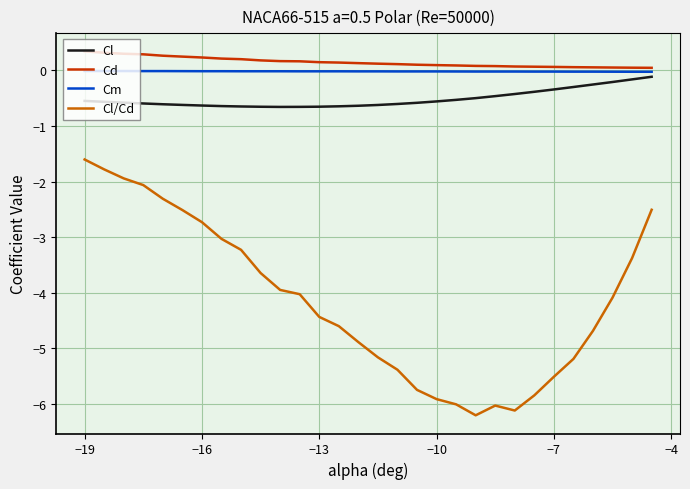

True or false: Cl/Cd and Cl intersect in this chart.

False